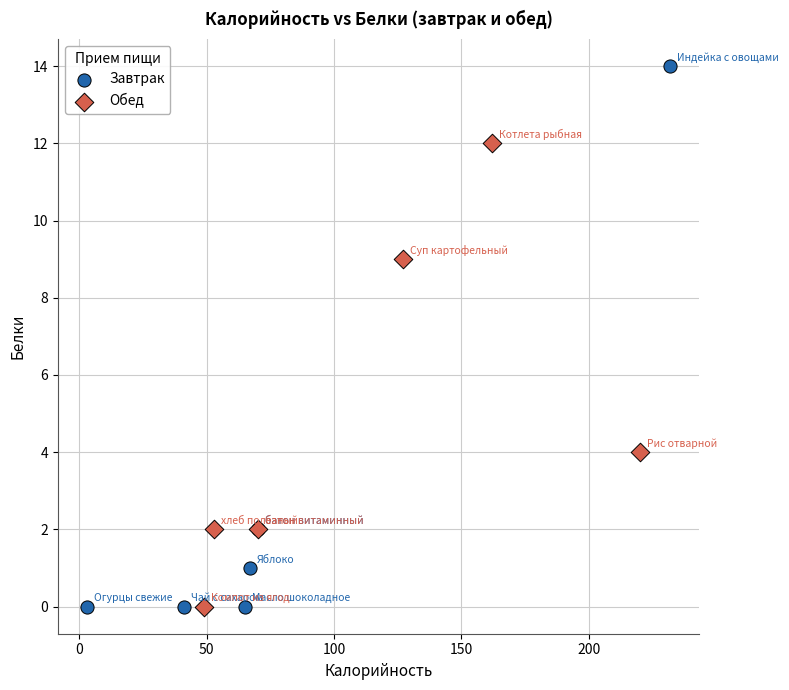

Which series contains the highest Y value?

Завтрак